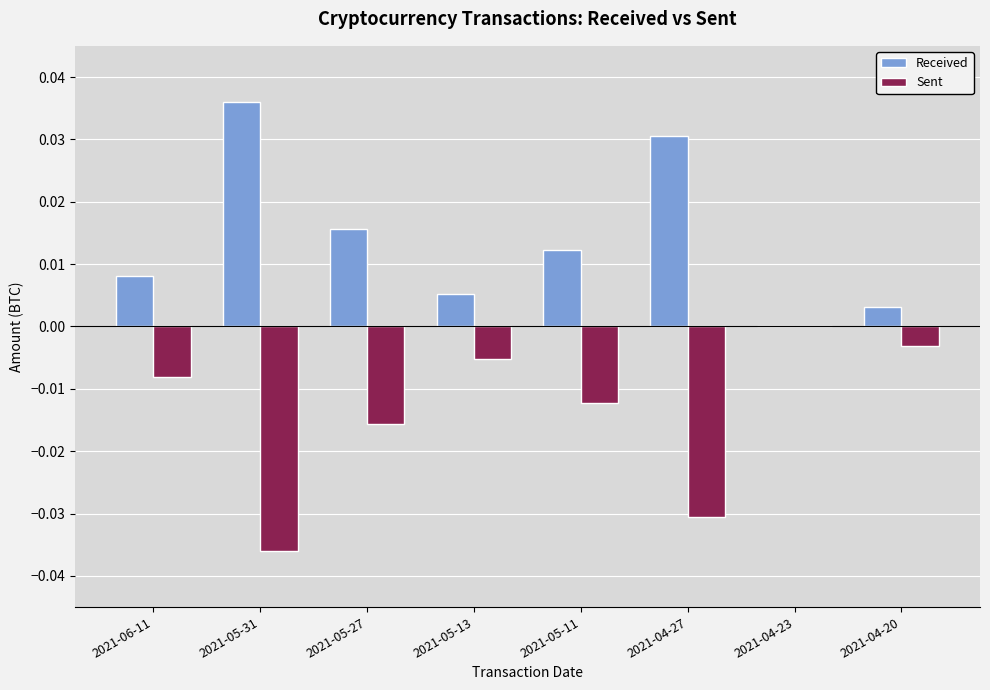

True or false: Received has a value of 0.0 at 2021-05-11.

True